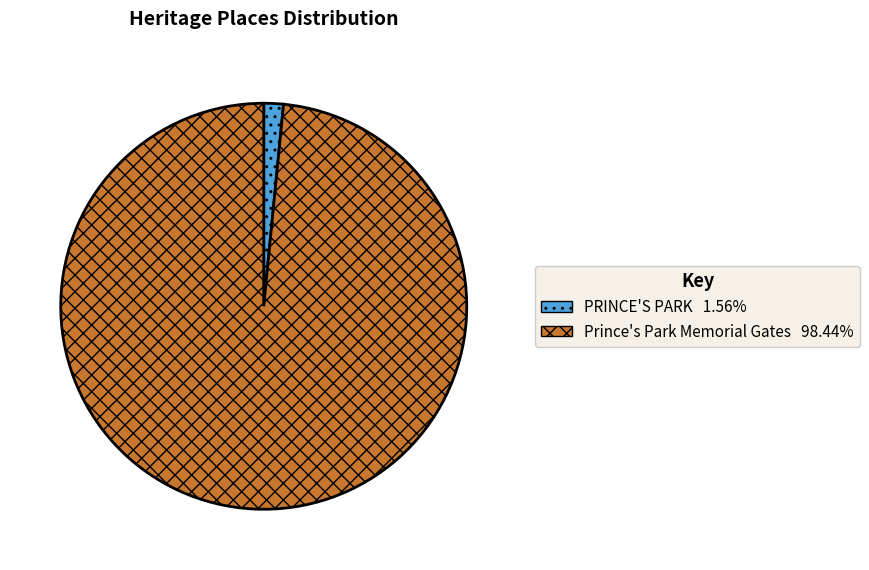

Is the sum of PRINCE'S PARK and Prince's Park Memorial Gates greater than half?

Yes